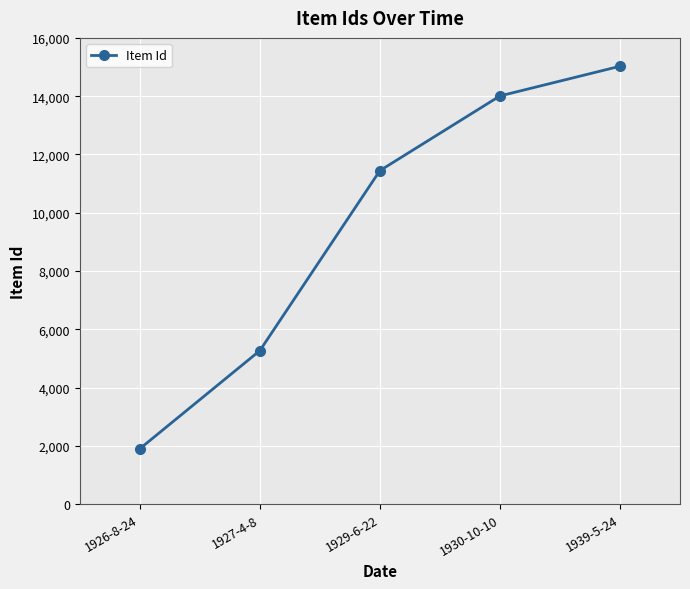

What is the change in value from 1927-4-8 to 1939-5-24?

+9759